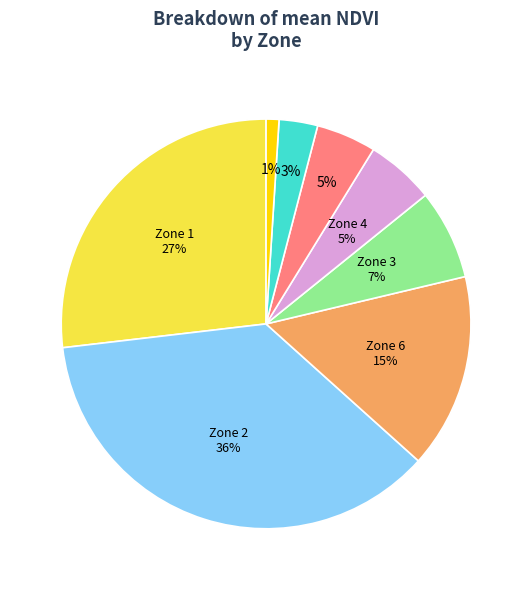

To the nearest percent, what is the difference between the largest and smallest slice percentages?

35%